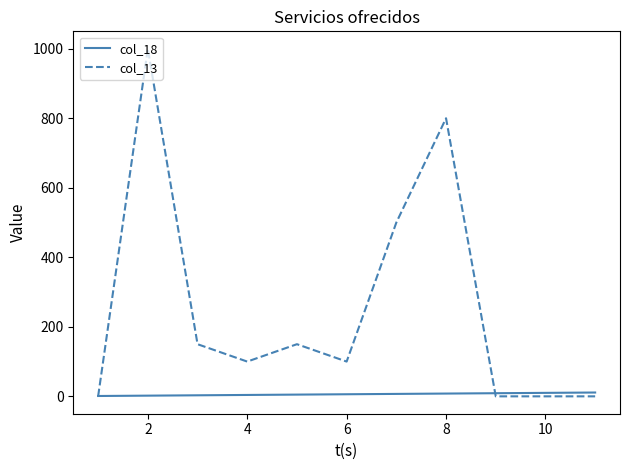

What is the difference between the maximum and second lowest values in the col_18 series?

9